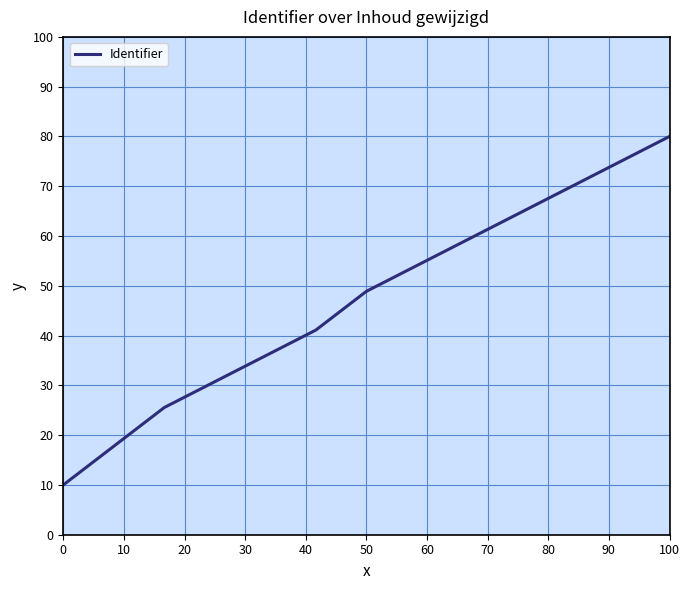

What is the minimum value shown in the chart?

10.0